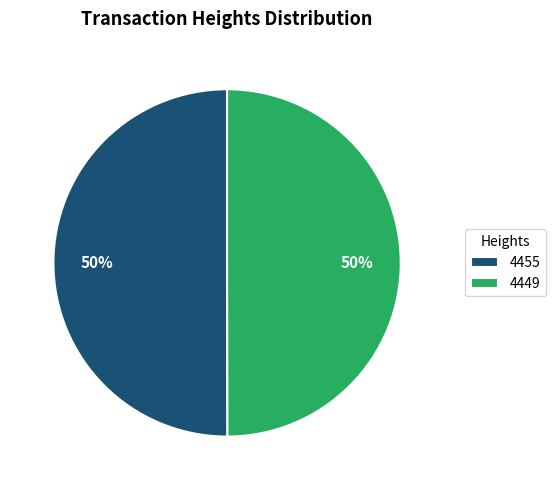

True or false: 4449 accounts for 63% of the total.

False